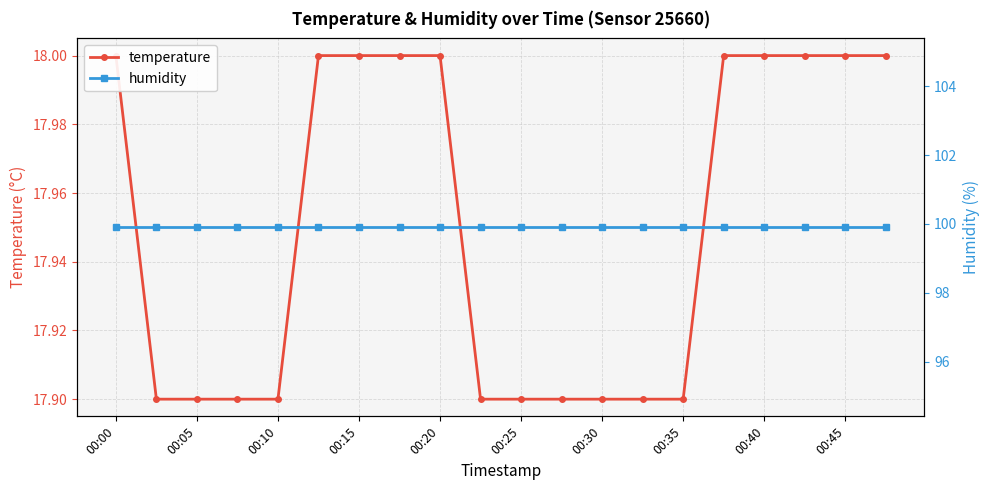

The value of humidity at 00:45 is 99.9. True or false?

True